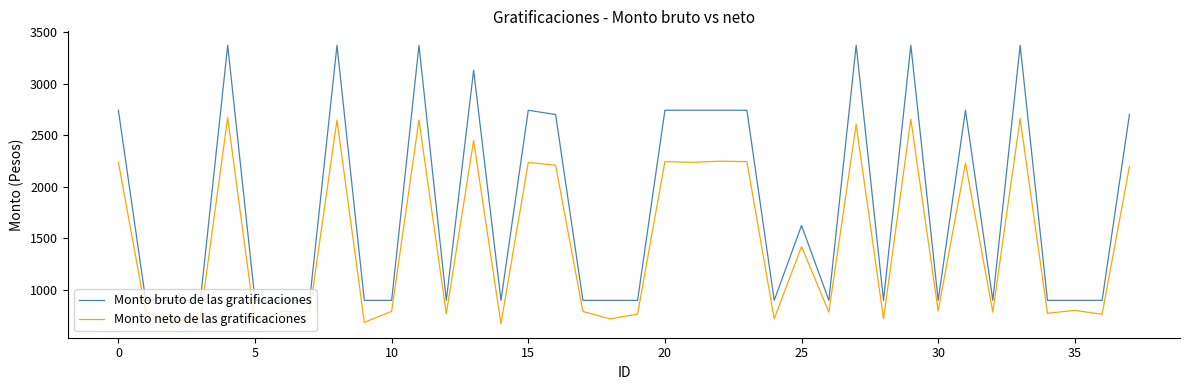

Which series has the largest total across all categories?

Monto bruto de las gratificaciones